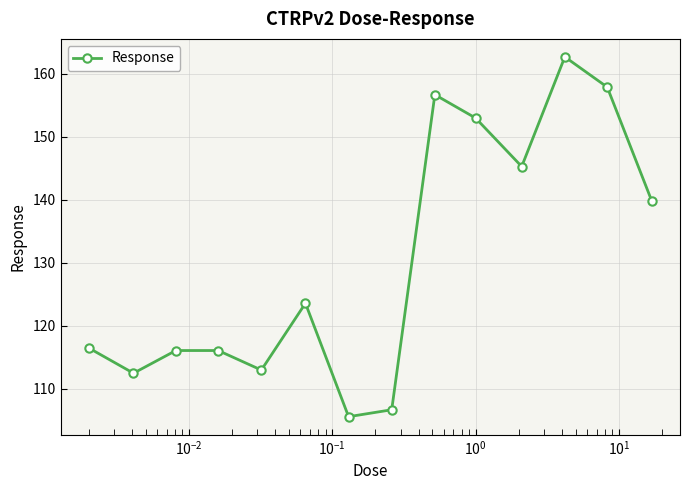

What is the minimum value shown in the chart?

105.6